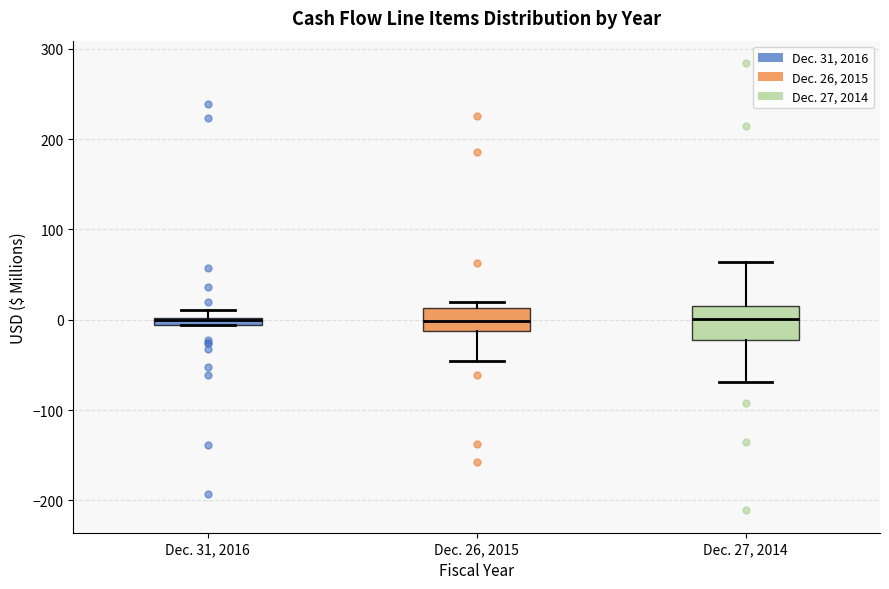

Where is the upper edge of the box for Dec. 31, 2016 on the y-axis? The values are not printed on the chart, so give them approximately, as read against the axis.

0